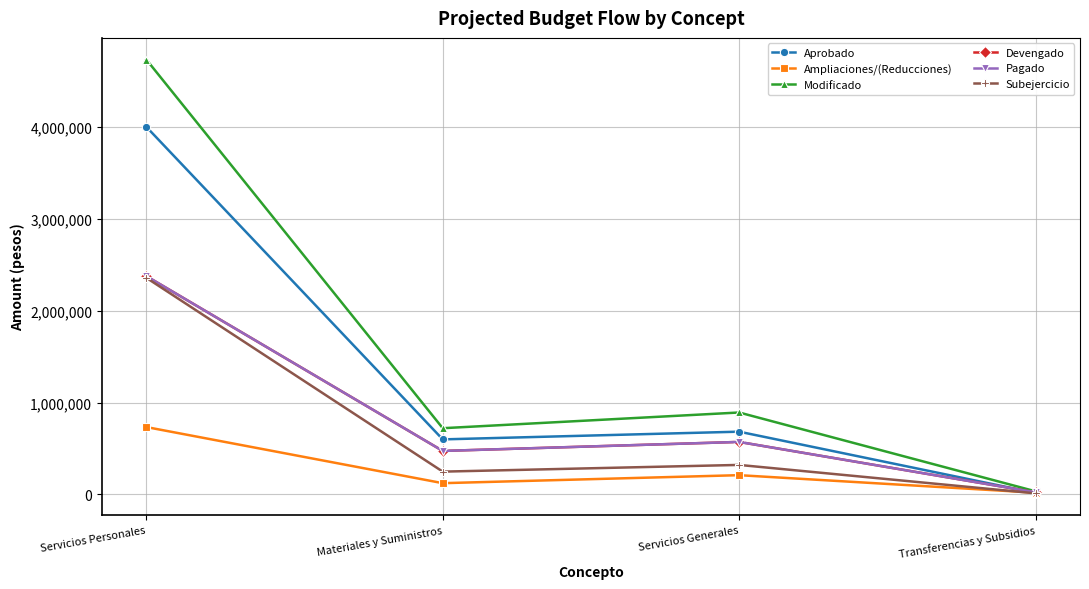

What is the spread (max minus min) of values at Materiales y Suministros?

598628.2